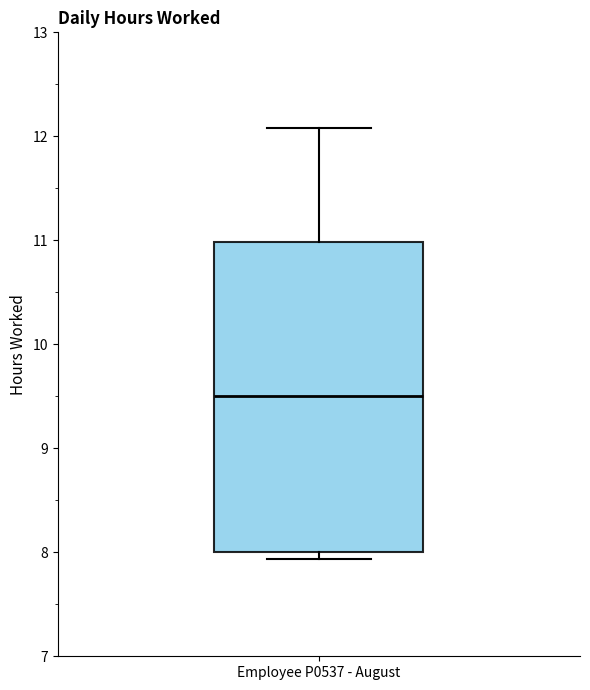

Transcribe this box plot: give where the median line is, the range the box spans, and where the two whiskers end, as read against the y-axis. The values are not printed on the chart, so give them approximately, as read against the axis.

median 9.5, box 8.0 to 11.0, whiskers 7.9 to 12.1